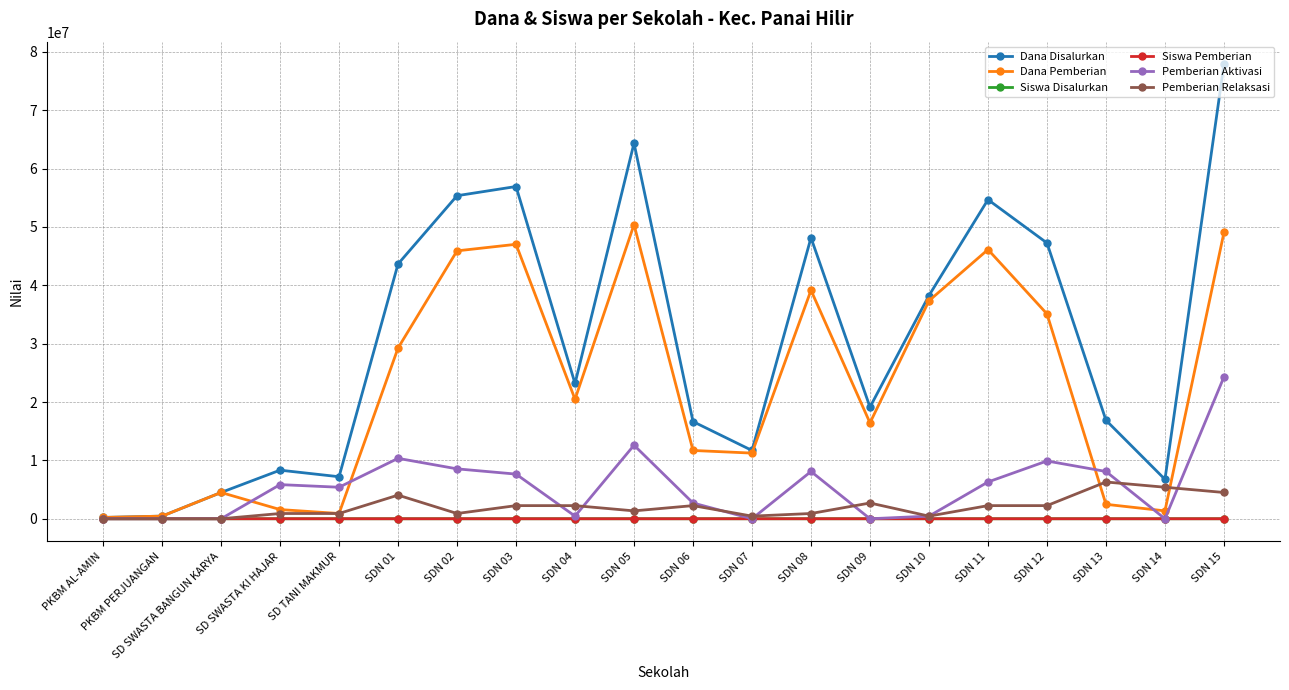

What is the label of the 4th point from the right?

SDN 12